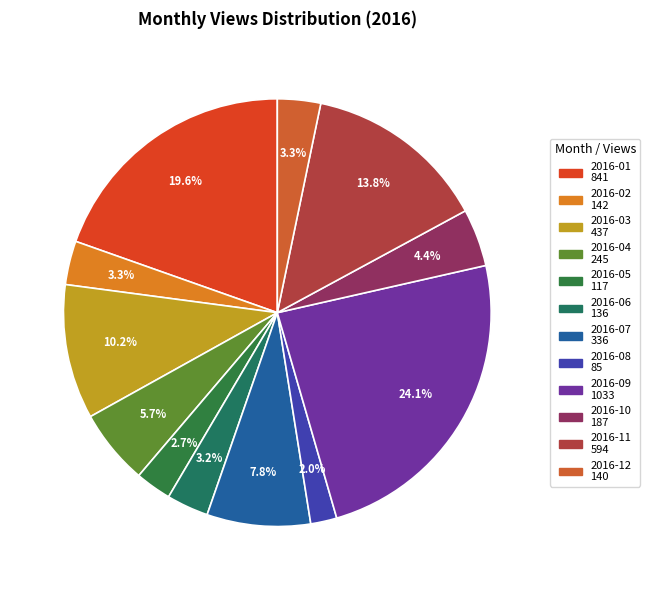

Is it true that 2016-05 is 3% of the pie?

True